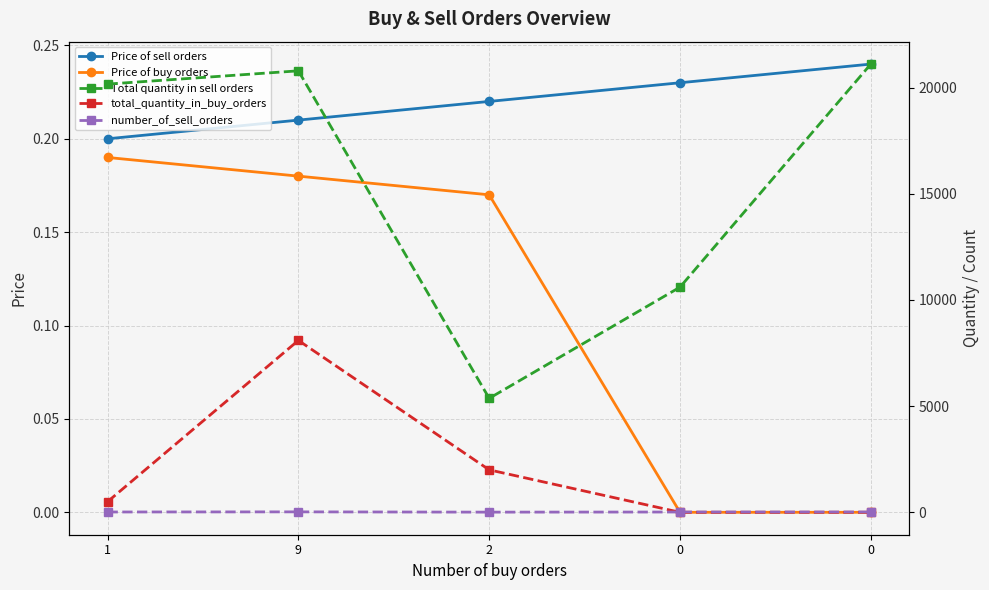

How many positive values does the Price of buy orders series have?

3